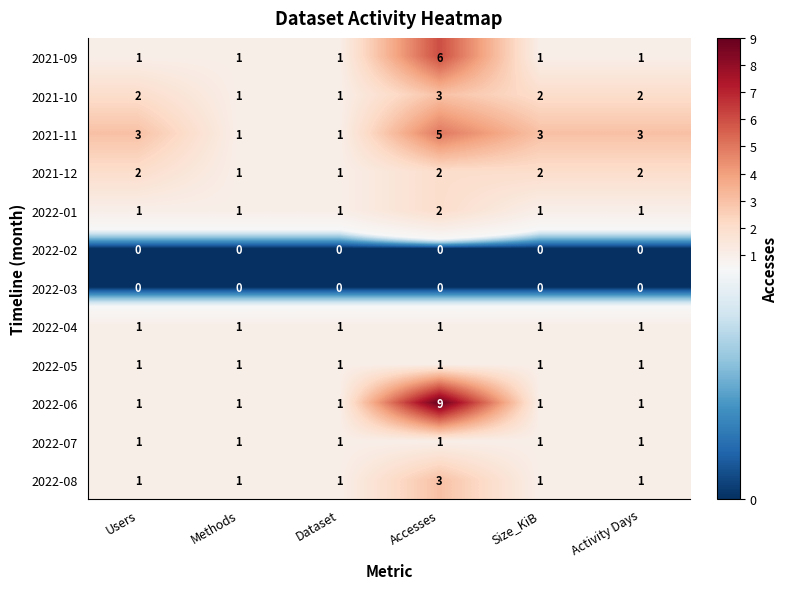

The value of 2021-11 at Size_KiB is 5. True or false?

False